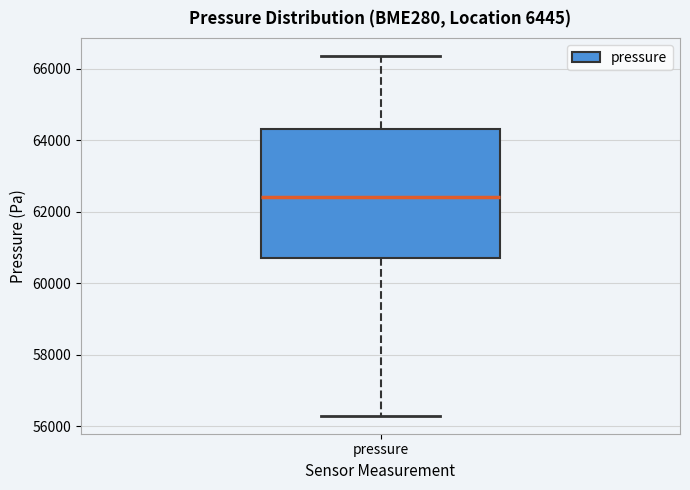

Read this box plot against the y-axis: the position of the median line, the range covered by the box, and the ends of both whiskers. The values are not printed on the chart, so give them approximately, as read against the axis.

median 62400, box 60800 to 64400, whiskers 56200 to 66400